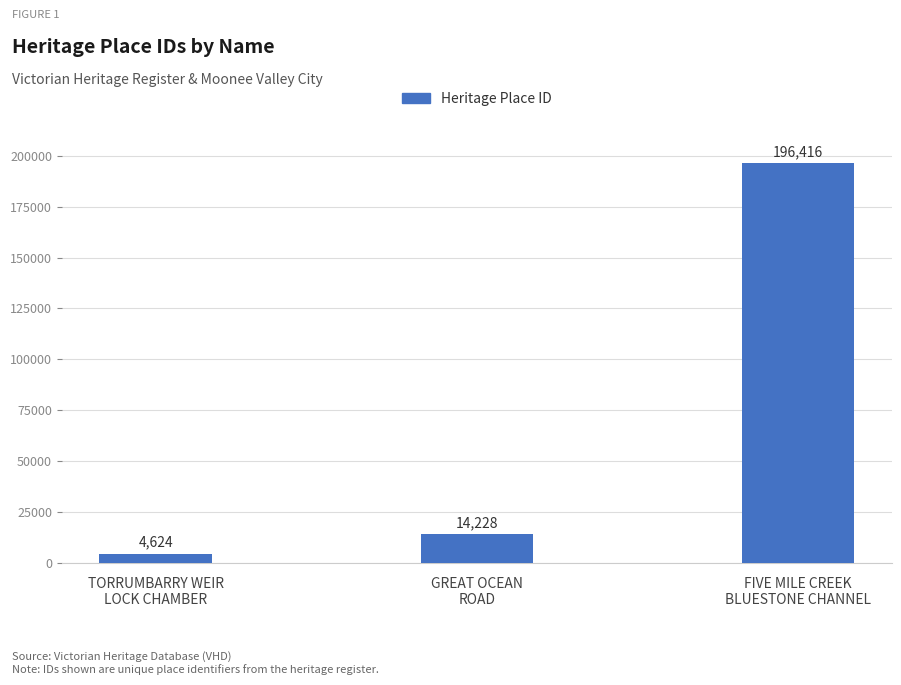

Reading right to left, transcribe all the data shown in this chart.

FIVE MILE CREEK
BLUESTONE CHANNEL=196416	GREAT OCEAN
ROAD=14228	TORRUMBARRY WEIR
LOCK CHAMBER=4624